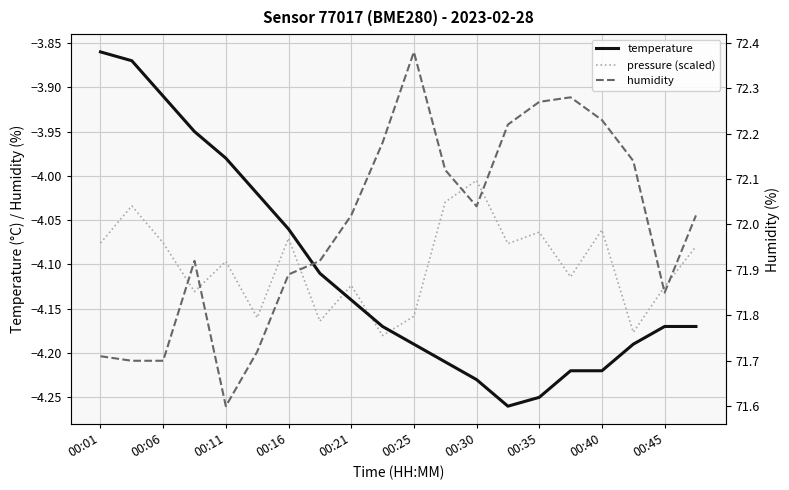

True or false: humidity and temperature cross at least once.

False